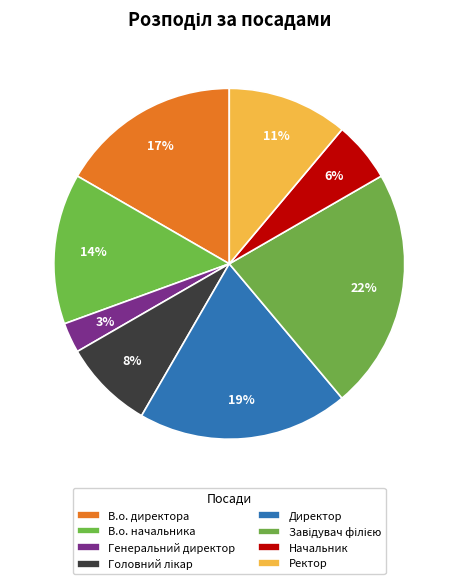

How much of the chart is everything except В.о. начальника?

86.1%